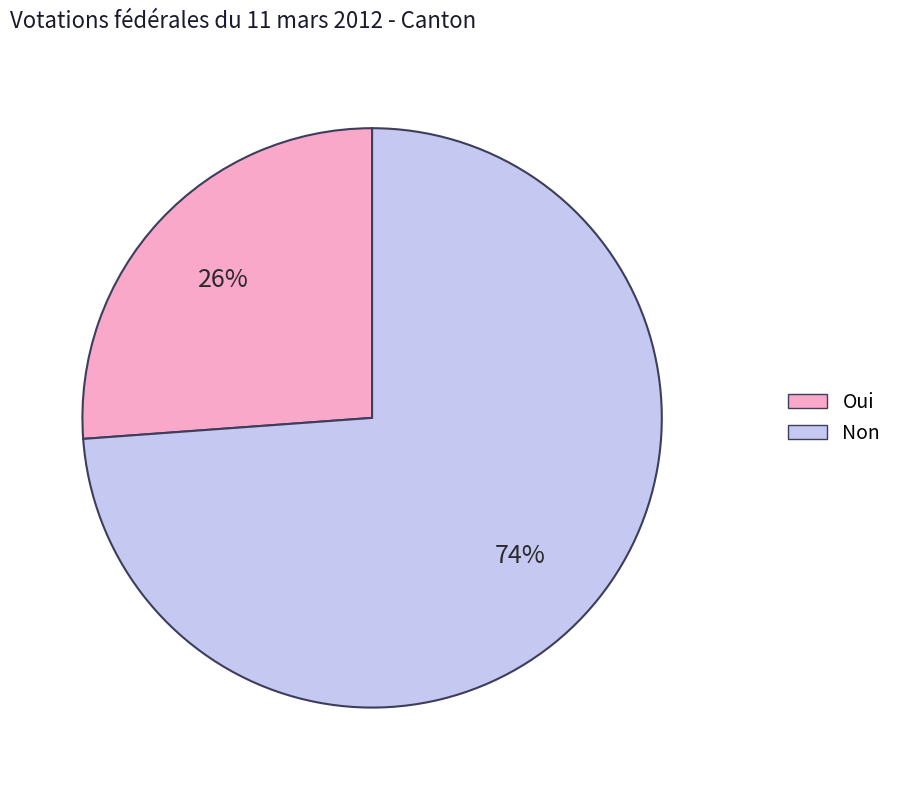

What is the ratio of the value at Non to the value at Oui?

2.8